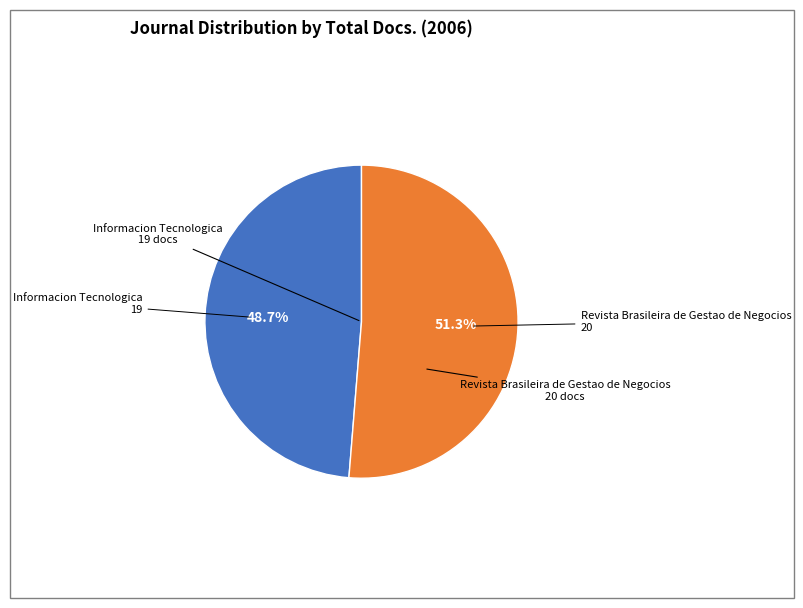

Is there any slice that represents more than half of the pie?

Yes